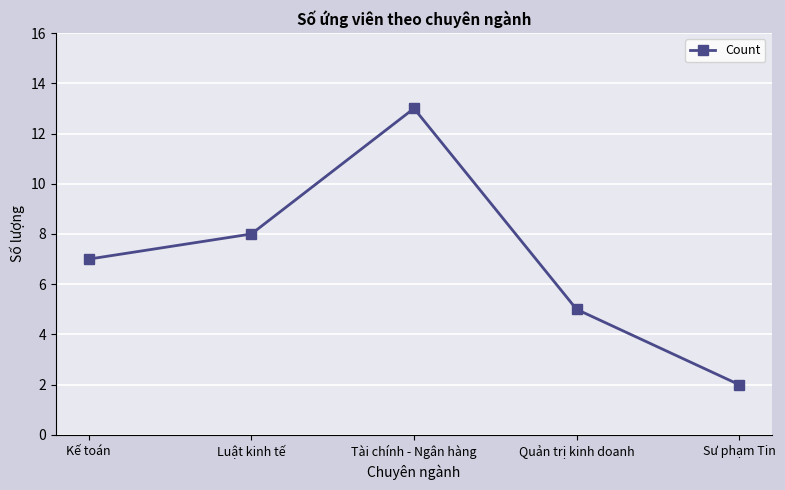

At which category does the chart reach its peak across all series?

Tài chính - Ngân hàng